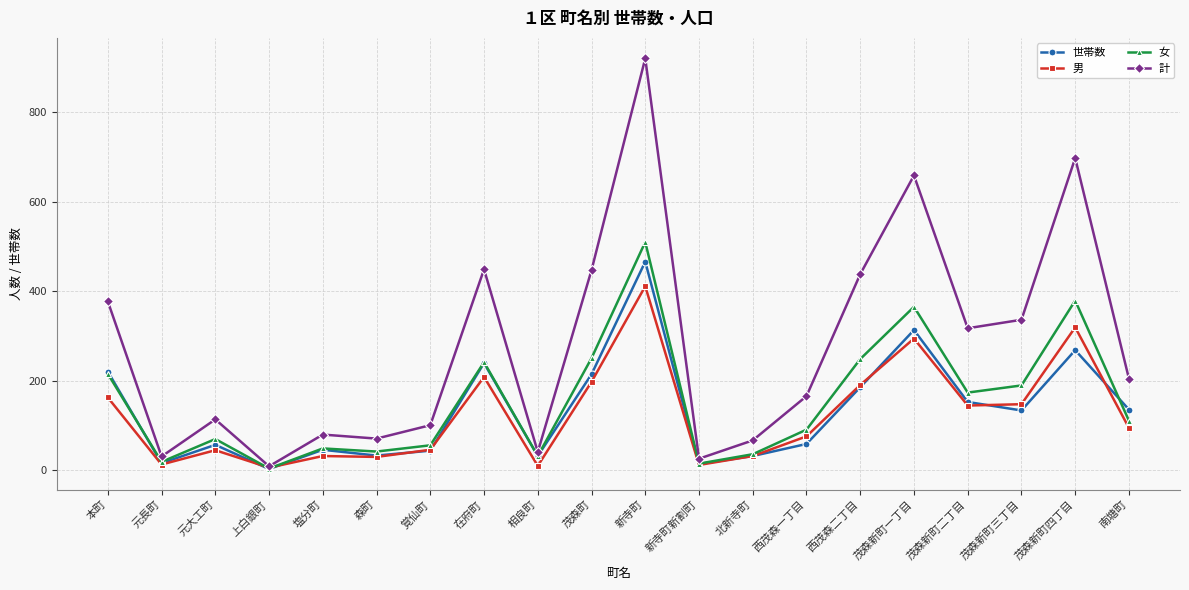

In 女, how many points are higher than both neighbors (excluding endpoints)?

6